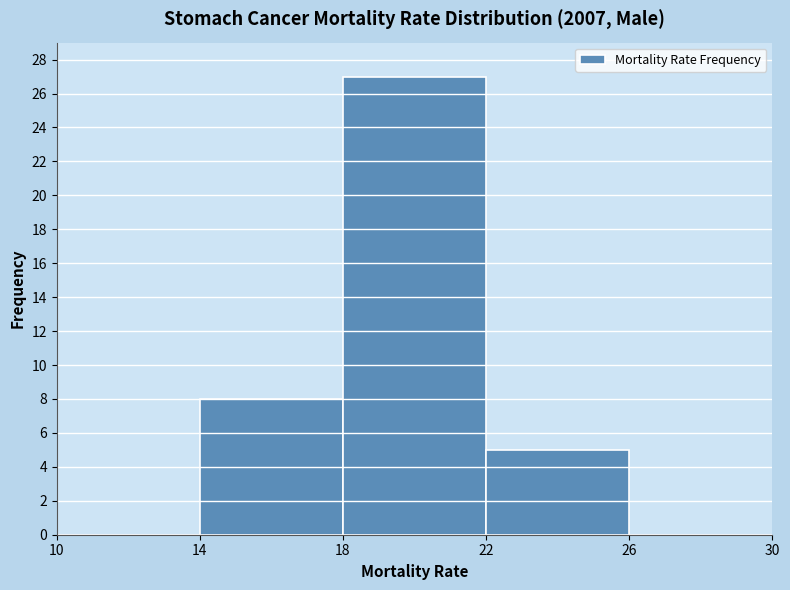

Reading left to right, transcribe this chart: for each bar, give the range it covers on the x-axis and its height. The values are not printed on the chart, so give them approximately, as read against the axis.

10 to 14: 0
14 to 18: 8
18 to 22: 27
22 to 26: 5
26 to 30: 0